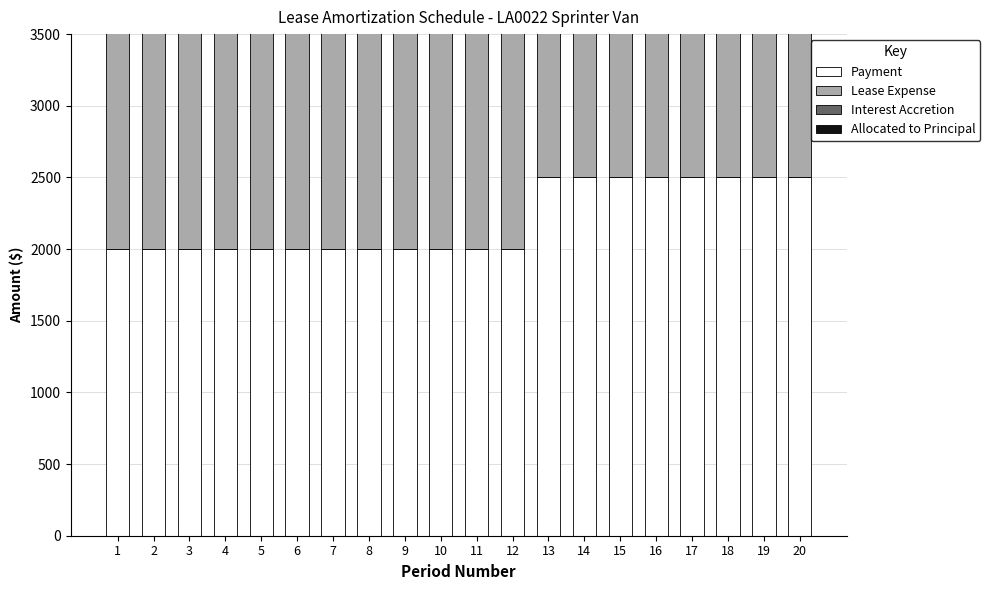

At which label does Interest Accretion first exceed 226?

1